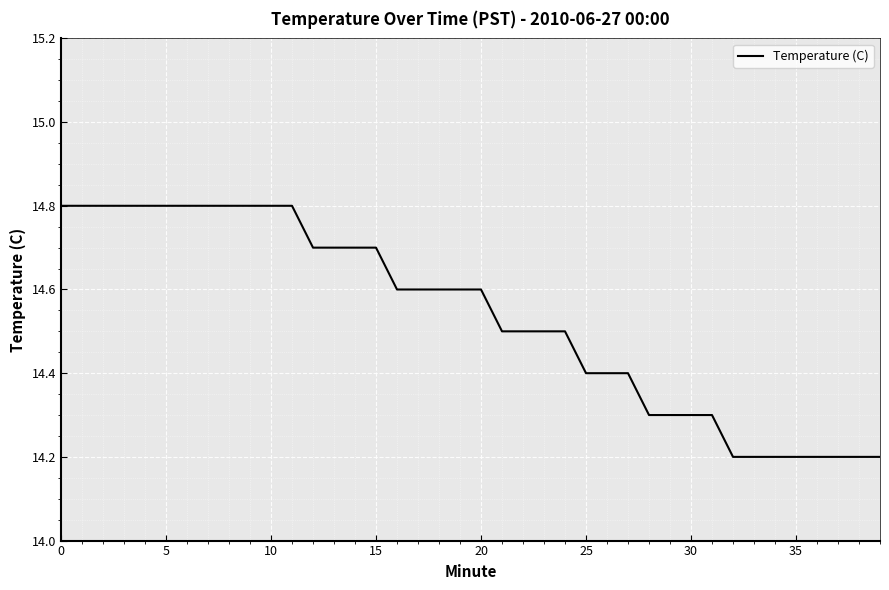

What is the minimum value shown in the chart?

14.2